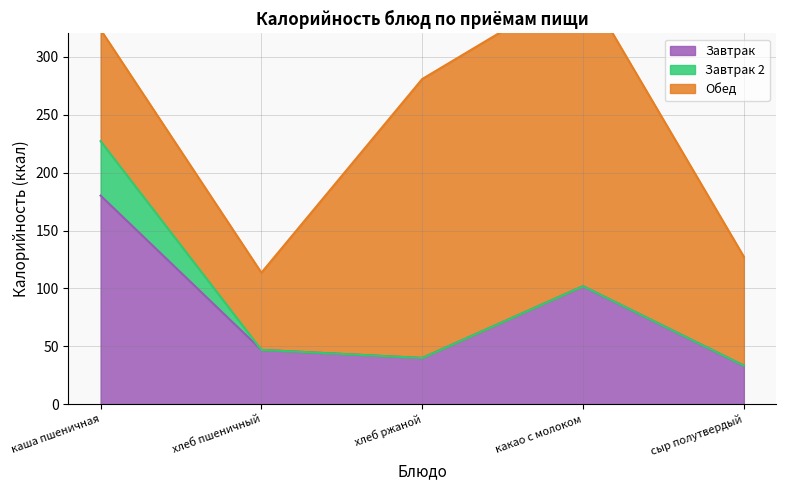

Reading left to right, transcribe all the data shown in this chart.

Завтрак: каша пшеничная=180.1	хлеб пшеничный=47.0	хлеб ржаной=40.0	какао с молоком=102.0	сыр полутвердый=33.4
Завтрак 2: каша пшеничная=47.0	хлеб пшеничный=0.0	хлеб ржаной=0.0	какао с молоком=0.0	сыр полутвердый=0.0
Обед: каша пшеничная=96.2	хлеб пшеничный=66.6	хлеб ржаной=240.7	какао с молоком=261.6	сыр полутвердый=94.0